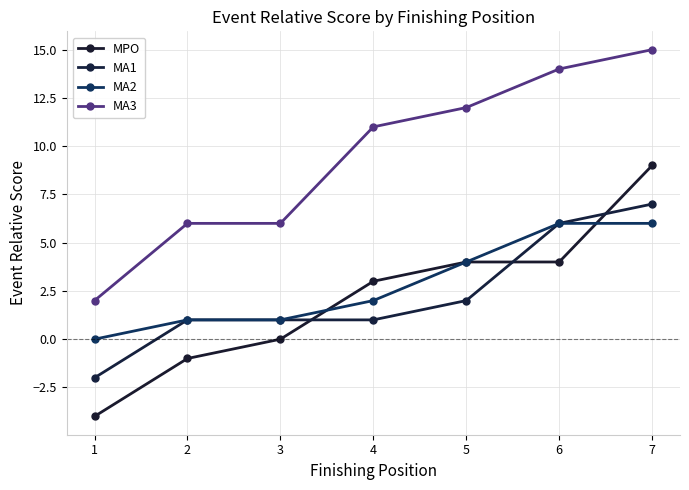

Rank the series by their maximum value, from lowest to highest.

MA2, MA1, MPO, MA3